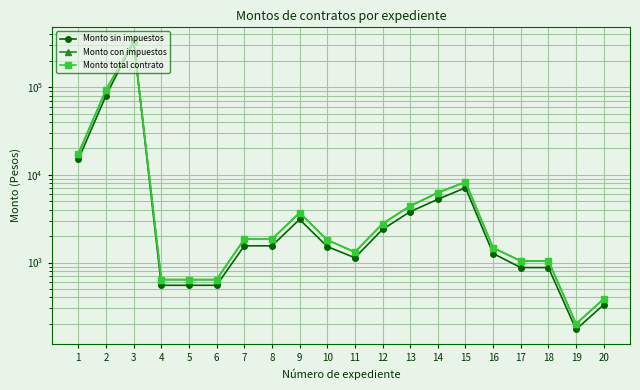

At how many categories does at least one series exceed 297763?

1